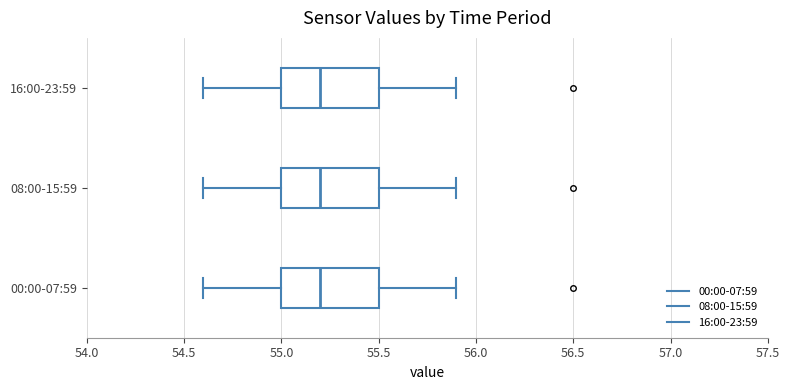

Where does the left whisker of the box for 00:00-07:59 end on the x-axis? The values are not printed on the chart, so give them approximately, as read against the axis.

54.6